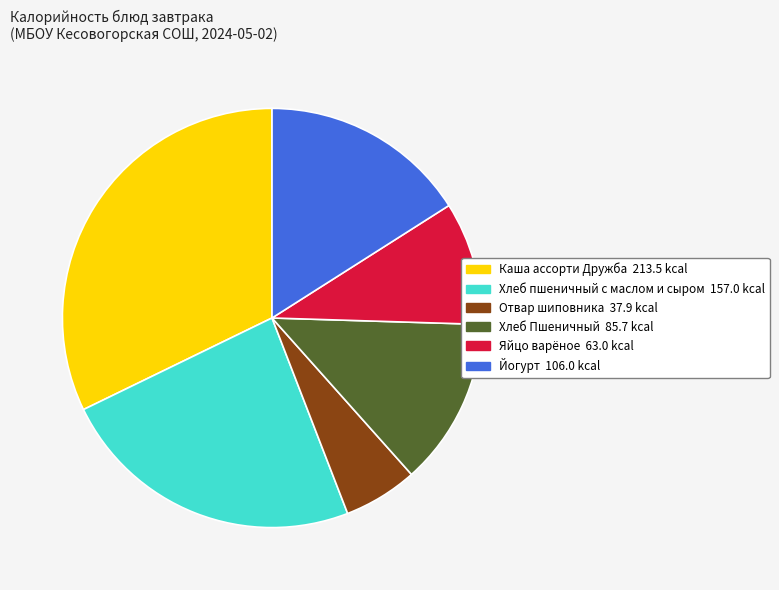

What is the largest slice in the pie chart?

Каша ассорти Дружба